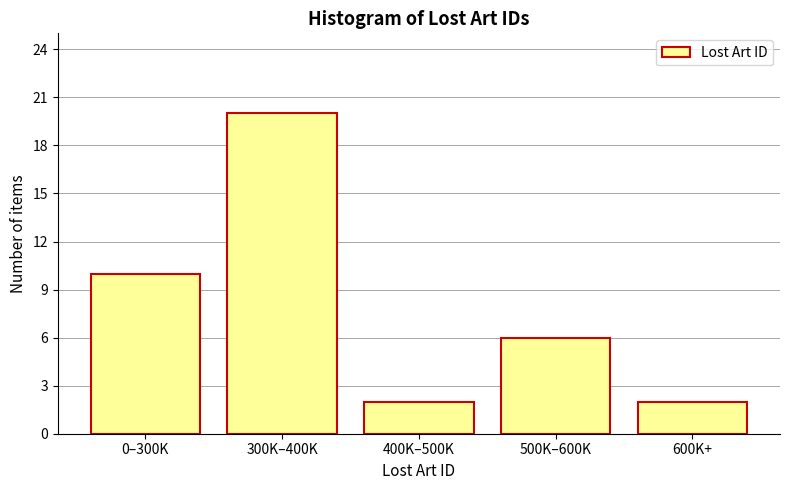

Reading left to right, transcribe all the data shown in this chart.

0–300K=10	300K–400K=20	400K–500K=2	500K–600K=6	600K+=2